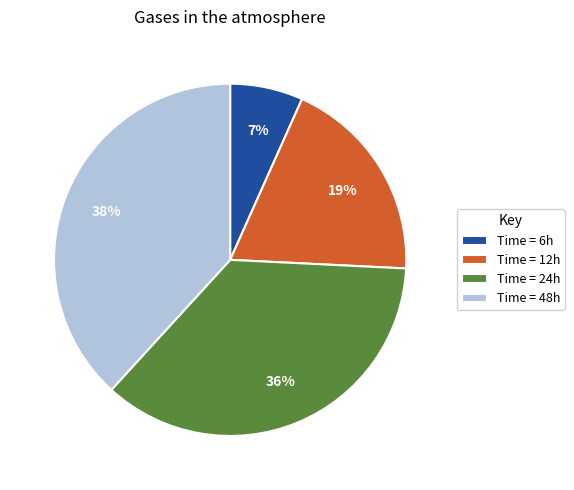

How many segments does this pie chart have?

4